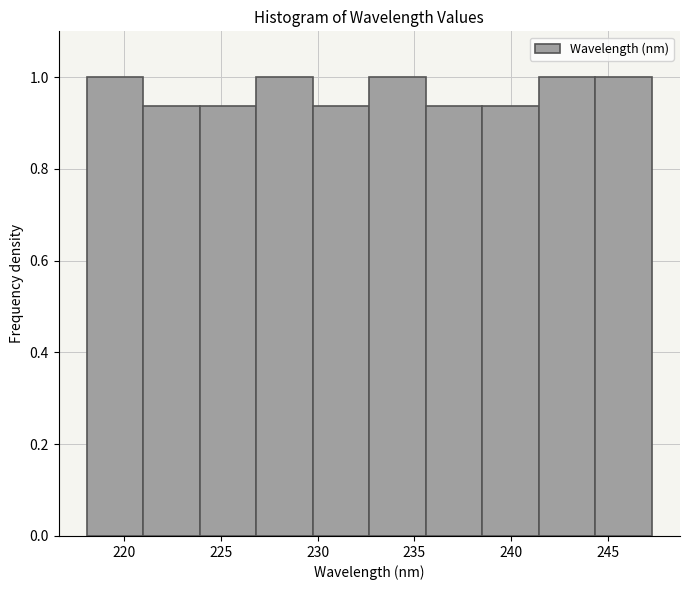

Reading left to right, transcribe this chart: for each bar, give the range it covers on the x-axis and its height. Neither the bar edges nor the heights are printed on the chart, so give them approximately, as read against the axes.

218.0 to 221.0: 1.00
221.0 to 224.0: 0.94
224.0 to 227.0: 0.94
227.0 to 229.5: 1.00
229.5 to 232.5: 0.94
232.5 to 235.5: 1.00
235.5 to 238.5: 0.94
238.5 to 241.5: 0.94
241.5 to 244.5: 1.00
244.5 to 247.5: 1.00